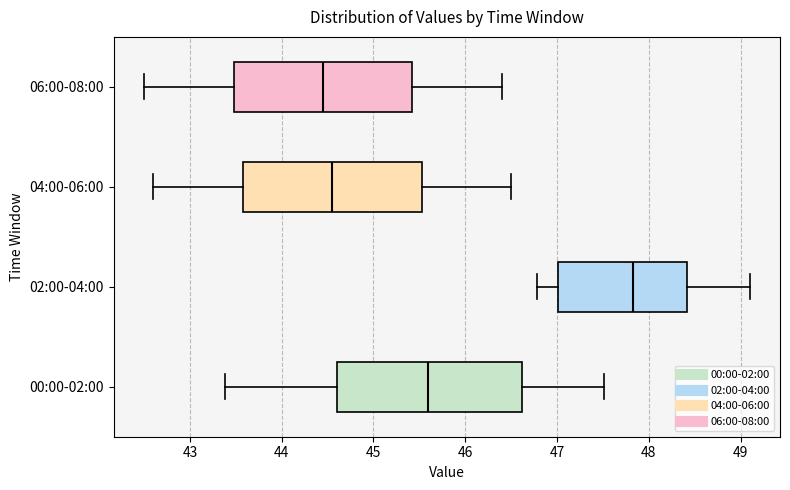

Reading bottom to top, transcribe this box plot: for each box, give where its median line is, the range the box spans, and where its two whiskers end, as read against the x-axis. The values are not printed on the chart, so give them approximately, as read against the axis.

00:00-02:00: median 45.6, box 44.6 to 46.6, whiskers 43.4 to 47.5
02:00-04:00: median 47.8, box 47.0 to 48.4, whiskers 46.8 to 49.1
04:00-06:00: median 44.6, box 43.6 to 45.5, whiskers 42.6 to 46.5
06:00-08:00: median 44.5, box 43.5 to 45.4, whiskers 42.5 to 46.4